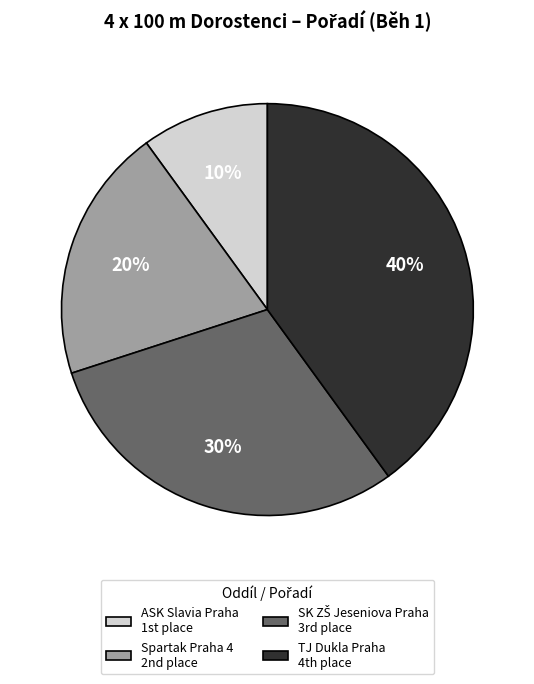

Which category has the smallest portion of the pie?

ASK Slavia Praha 1st place